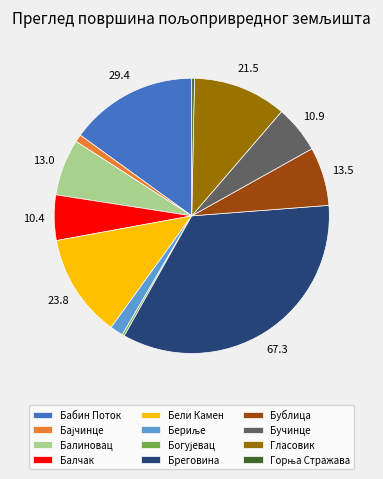

Is it true that Бели Камен is 22% of the pie?

False